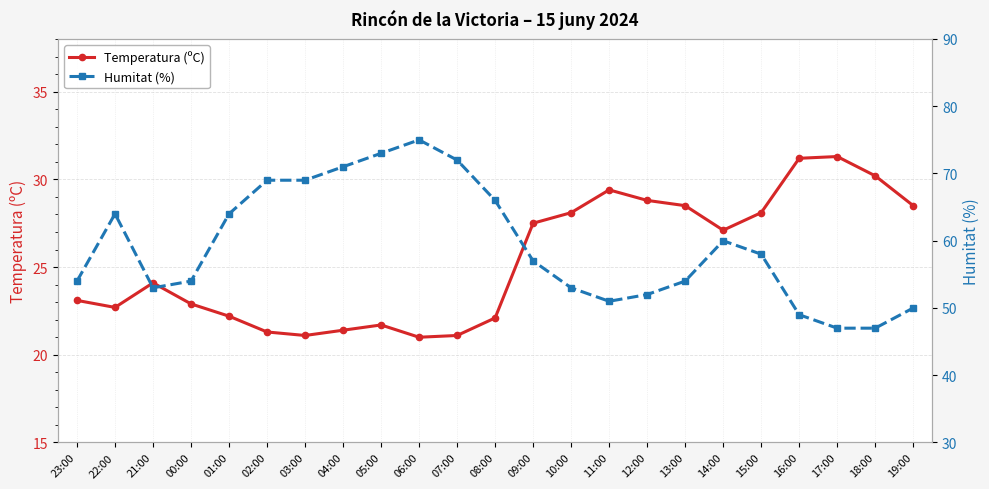

Which label corresponds to the largest value in the chart?

06:00